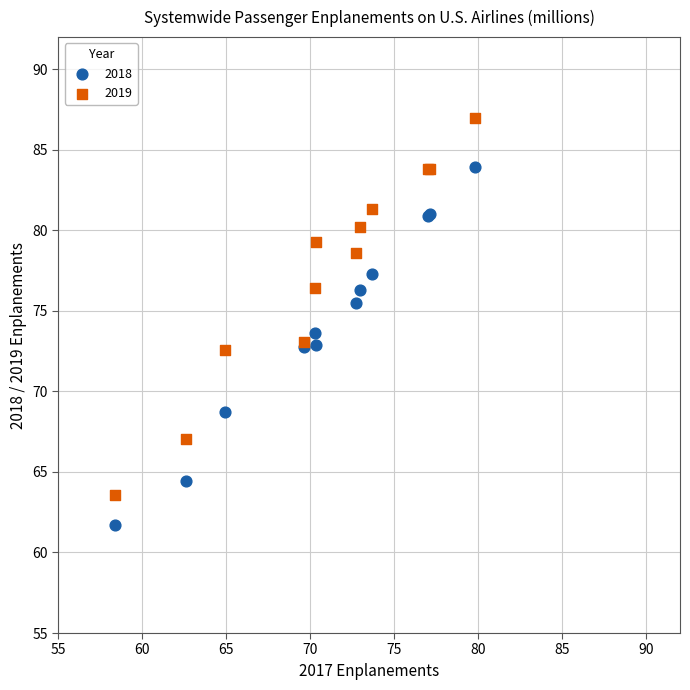

Which series reaches the maximum Y coordinate?

2019